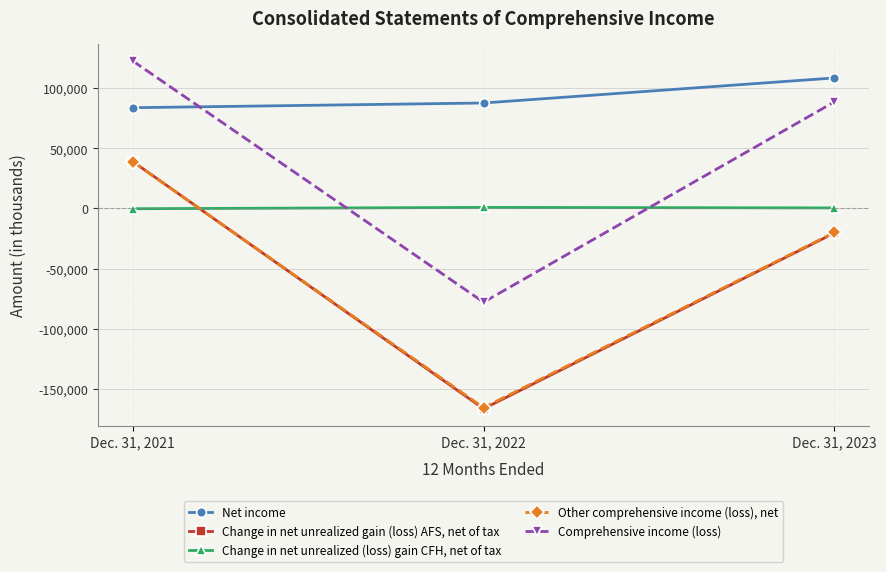

Count the number of data series in this chart.

5